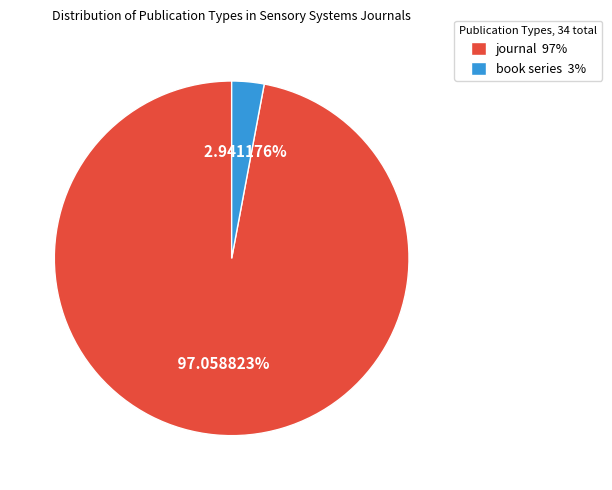

True or false: journal accounts for 97% of the total.

True